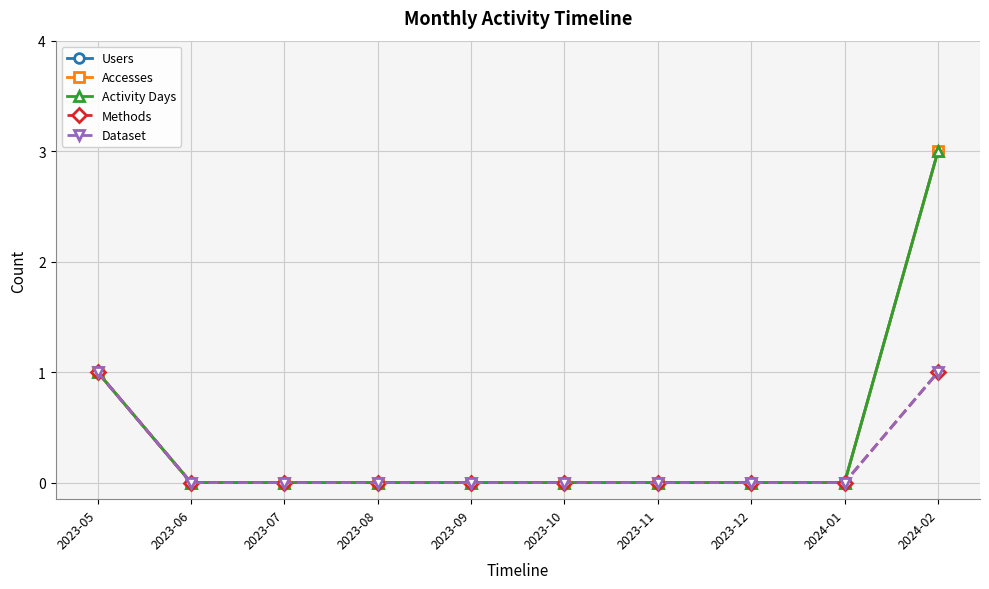

What position from the right is 2023-11?

4